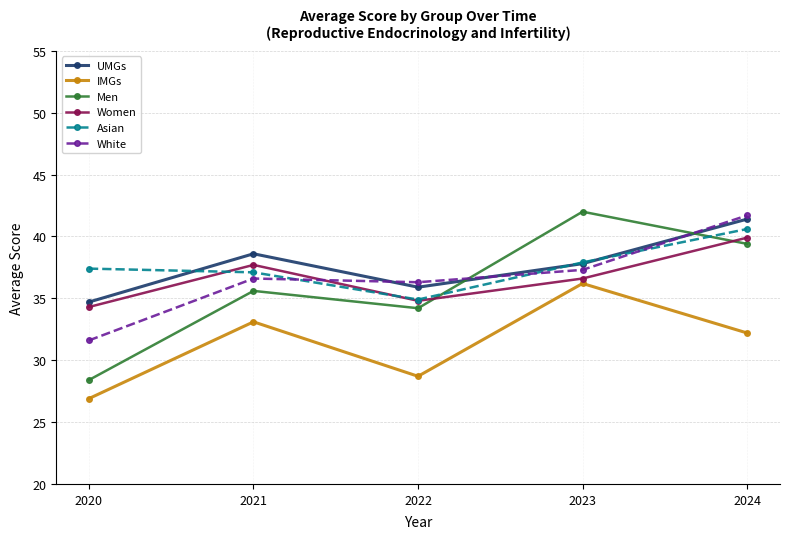

Reading left to right, transcribe all the data shown in this chart.

UMGs: 34.7	38.6	35.9	37.8	41.4
IMGs: 26.9	33.1	28.7	36.2	32.2
Men: 28.4	35.6	34.2	42.0	39.4
Women: 34.3	37.7	34.8	36.6	39.9
Asian: 37.4	37.1	34.9	37.9	40.6
White: 31.6	36.6	36.3	37.3	41.7